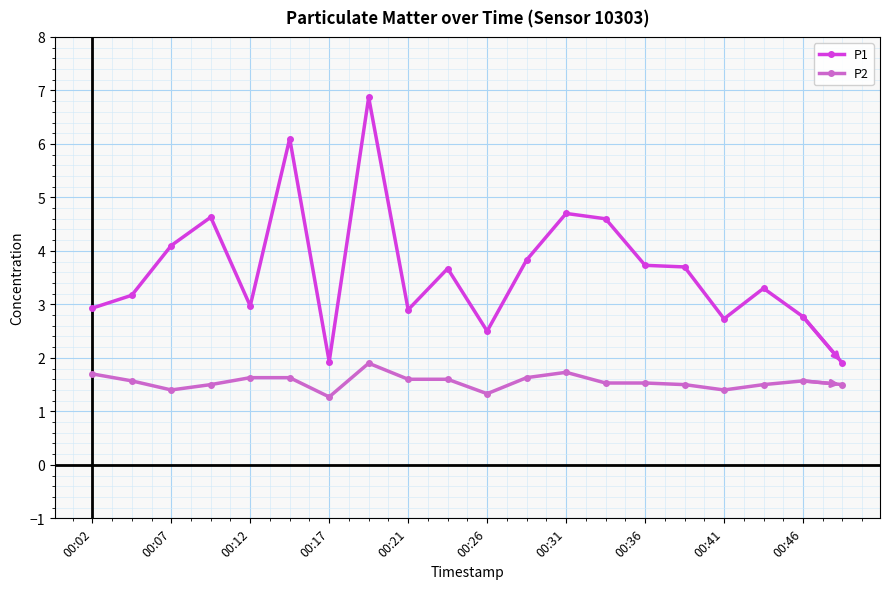

What is the value of the P2 point at the 7th from the left?

1.3